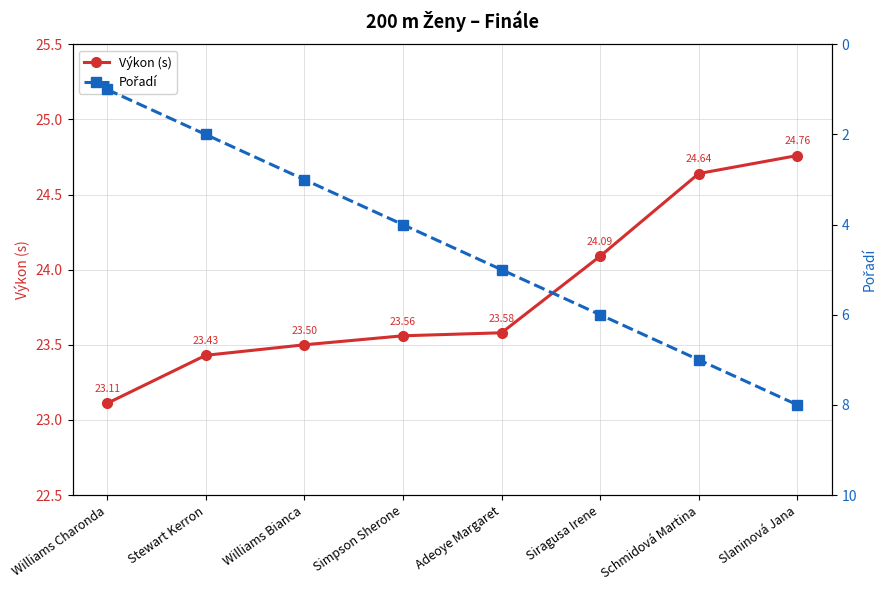

Rank the series by their average value, from lowest to highest.

Pořadí, Výkon (s)